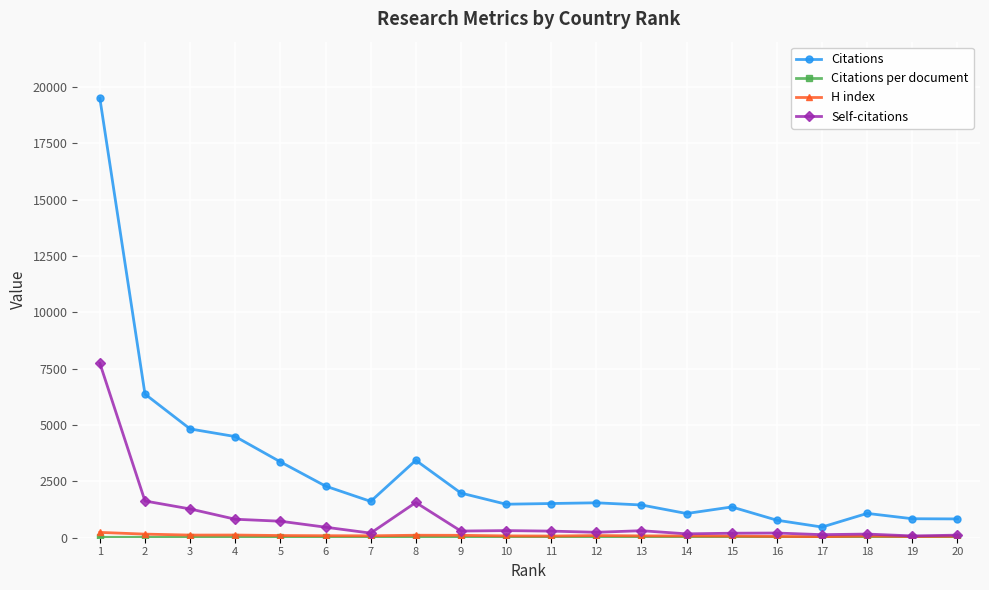

Is it true that Self-citations equals 820.0 at 4?

True